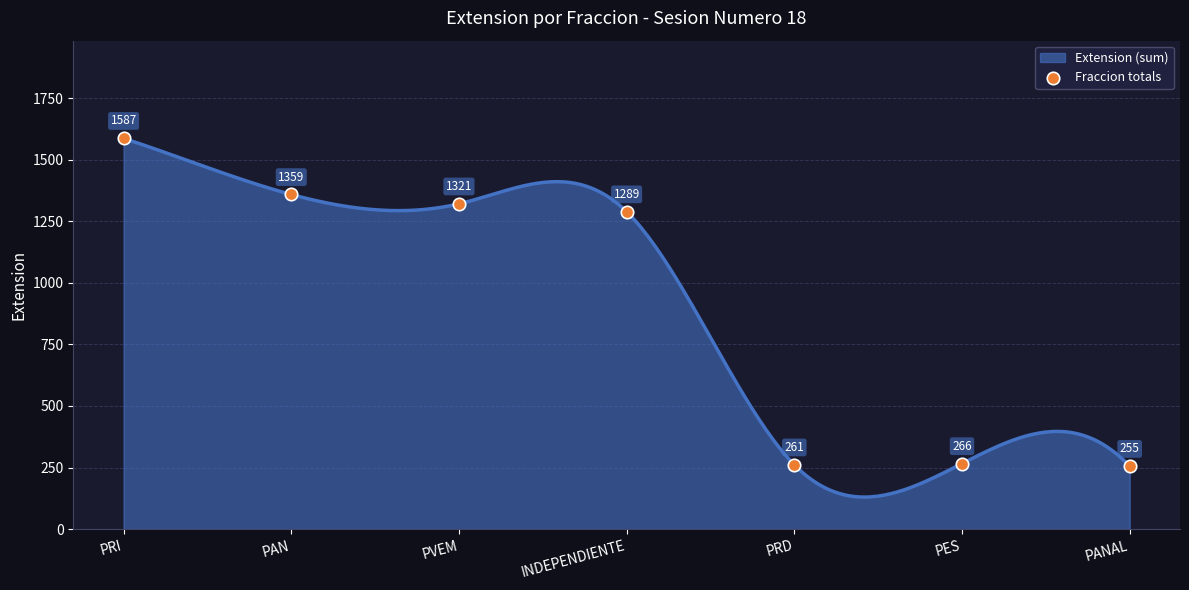

Between PES and PVEM, which is larger?

PVEM